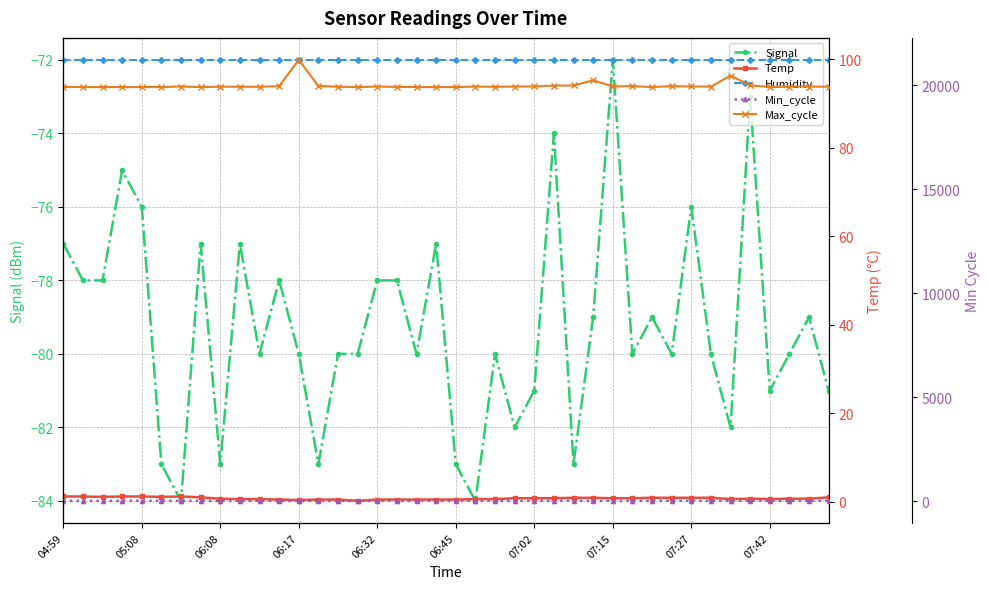

Reading left to right, extract all data points from this chart.

Signal: -77.0	-78.0	-78.0	-75.0	-76.0	-83.0	-84.0	-77.0	-83.0	-77.0	-80.0	-78.0	-80.0	-83.0	-80.0	-80.0	-78.0	-78.0	-80.0	-77.0	-83.0	-84.0	-80.0	-82.0	-81.0	-74.0	-83.0	-79.0	-72.0	-80.0	-79.0	-80.0	-76.0	-80.0	-82.0	-73.0	-81.0	-80.0	-79.0	-81.0
Temp: 1.2	1.2	1.1	1.2	1.2	1.1	1.2	1.0	0.7	0.6	0.6	0.5	0.4	0.5	0.5	0.2	0.5	0.5	0.5	0.5	0.5	0.6	0.6	0.8	0.8	0.8	0.9	0.9	0.8	0.8	0.9	0.9	0.9	0.9	0.6	0.7	0.6	0.7	0.7	1.0
Humidity: 99.9	99.9	99.9	99.9	99.9	99.9	99.9	99.9	99.9	99.9	99.9	99.9	99.9	99.9	99.9	99.9	99.9	99.9	99.9	99.9	99.9	99.9	99.9	99.9	99.9	99.9	99.9	99.9	99.9	99.9	99.9	99.9	99.9	99.9	99.9	99.9	99.9	99.9	99.9	99.9
Min_cycle: 28.0	28.0	28.0	28.0	28.0	28.0	28.0	28.0	23.0	23.0	28.0	28.0	23.0	28.0	23.0	23.0	28.0	28.0	28.0	28.0	23.0	28.0	23.0	23.0	28.0	28.0	28.0	23.0	28.0	23.0	23.0	28.0	28.0	28.0	23.0	28.0	28.0	23.0	28.0	28.0
Max_cycle: 19917.0	19911.0	19910.0	19910.0	19910.0	19910.0	19936.0	19910.0	19926.0	19926.0	19922.0	19954.0	21213.0	19962.0	19923.0	19910.0	19934.0	19917.0	19910.0	19910.0	19910.0	19933.0	19922.0	19934.0	19937.0	19978.0	19986.0	20232.0	19941.0	19953.0	19910.0	19953.0	19937.0	19930.0	20457.0	19993.0	19911.0	19935.0	19933.0	19926.0